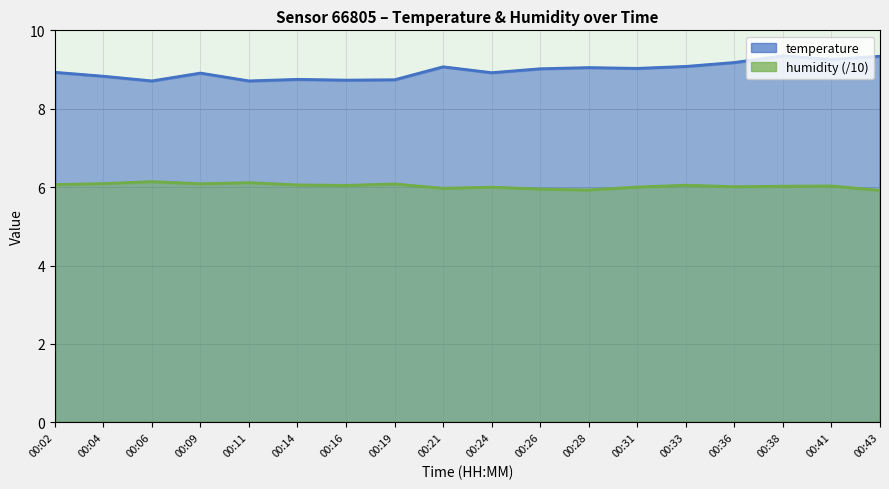

At 00:14, list the series in order from largest to smallest.

temperature, humidity